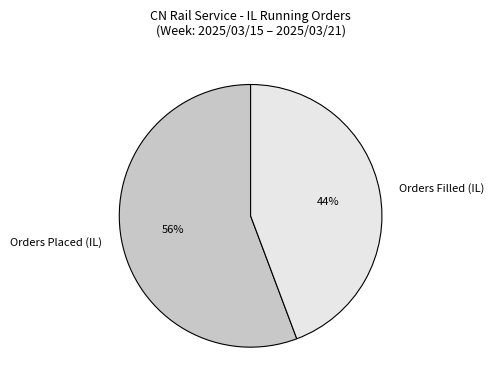

What percentage is the Orders Filled (IL) slice, to the nearest percent?

44%